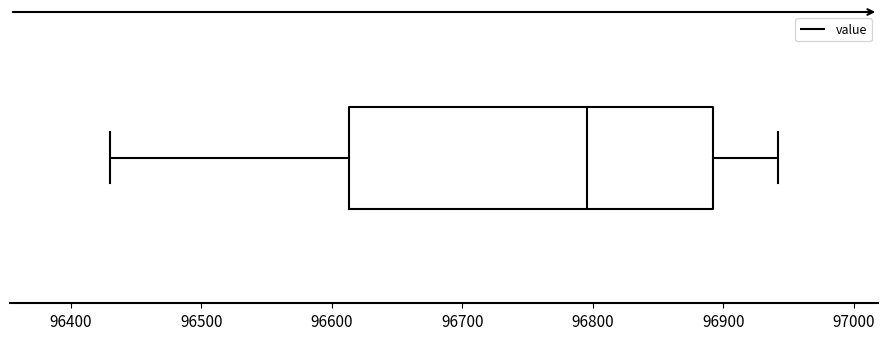

Read this box plot against the x-axis: the position of the median line, the range covered by the box, and the ends of both whiskers. The values are not printed on the chart, so give them approximately, as read against the axis.

median 96800, box 96610 to 96890, whiskers 96430 to 96940